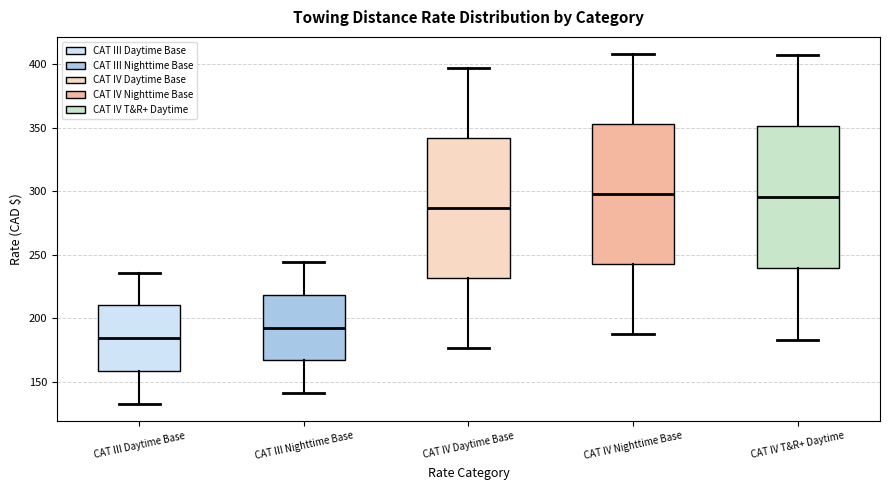

Reading left to right, transcribe this box plot: for each box, give where its median line is, the range the box spans, and where its two whiskers end, as read against the y-axis. The values are not printed on the chart, so give them approximately, as read against the axis.

CAT III Daytime Base: median 185, box 160 to 210, whiskers 135 to 235
CAT III Nighttime Base: median 195, box 165 to 220, whiskers 140 to 245
CAT IV Daytime Base: median 285, box 230 to 340, whiskers 175 to 395
CAT IV Nighttime Base: median 300, box 245 to 355, whiskers 185 to 410
CAT IV T&R+ Daytime: median 295, box 240 to 350, whiskers 185 to 405